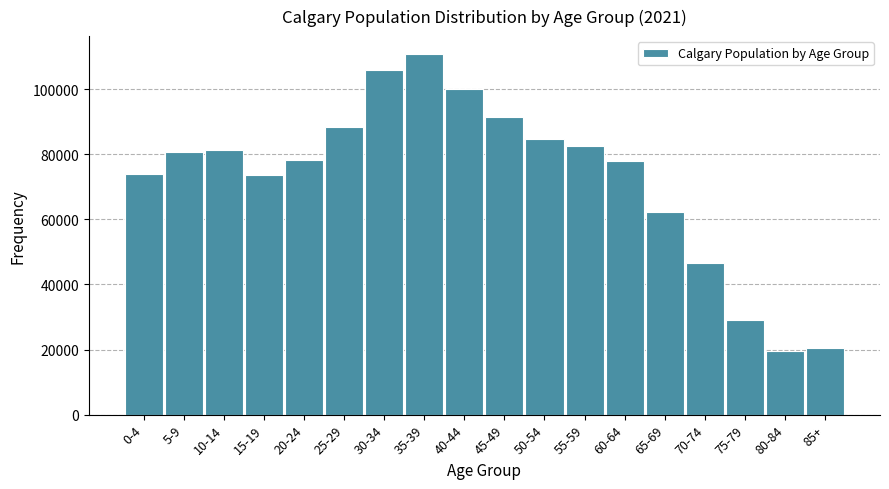

What is the label of the 7th bar from the right?

55-59